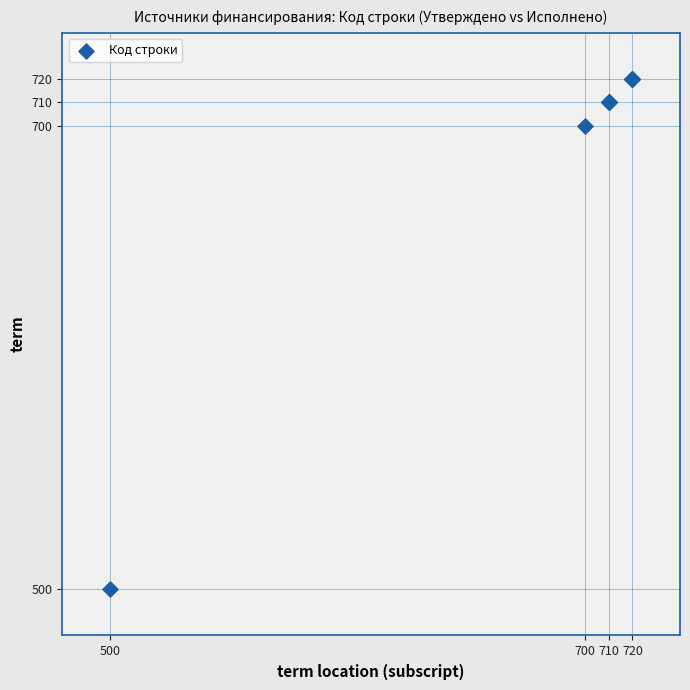

What Y value in the scatter plot is closest to 610?

700